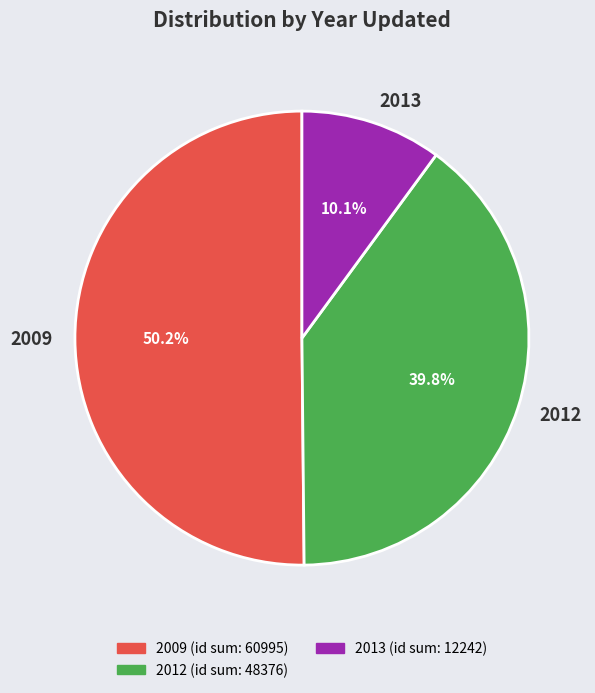

Is 2013 the majority of the pie?

No